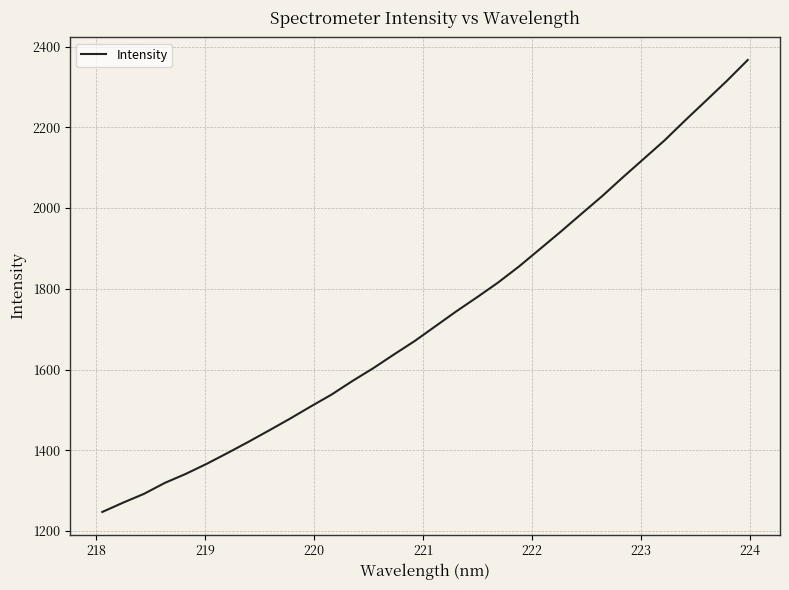

What is the greatest value displayed?

2367.0